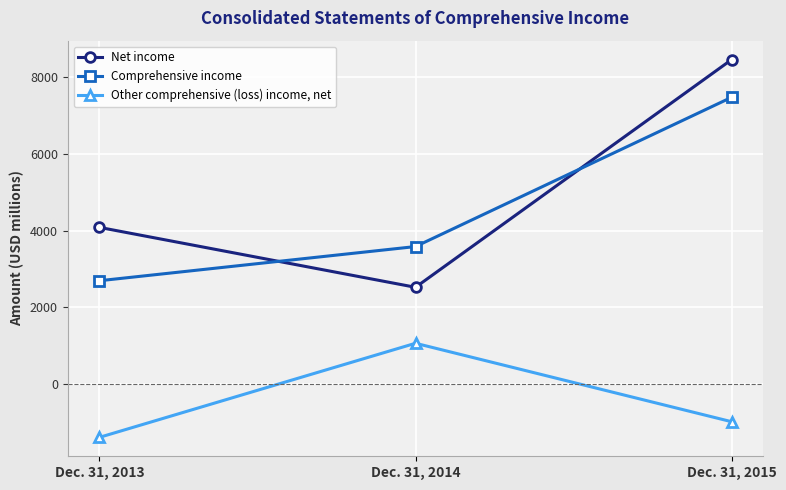

What is the sum of the Other comprehensive (loss) income, net values at Dec. 31, 2013 and Dec. 31, 2015?

-2374